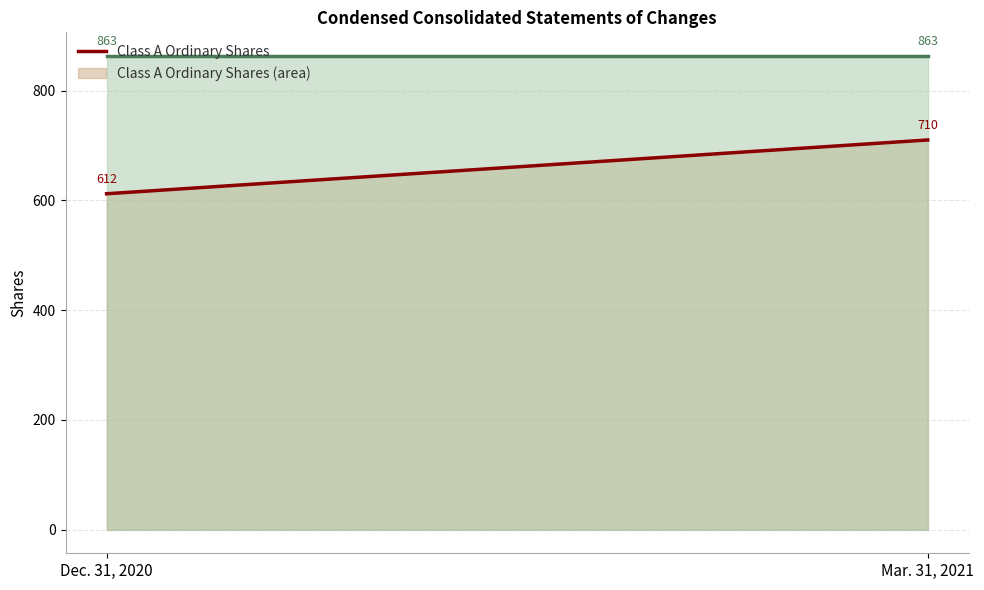

How many distinct data groups are displayed?

2